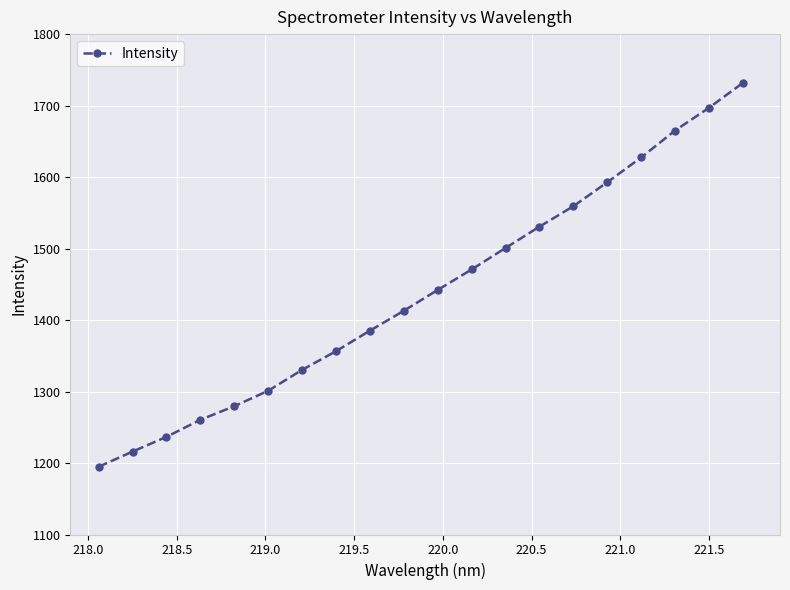

What is the value of the 16th point from the left?

1592.7